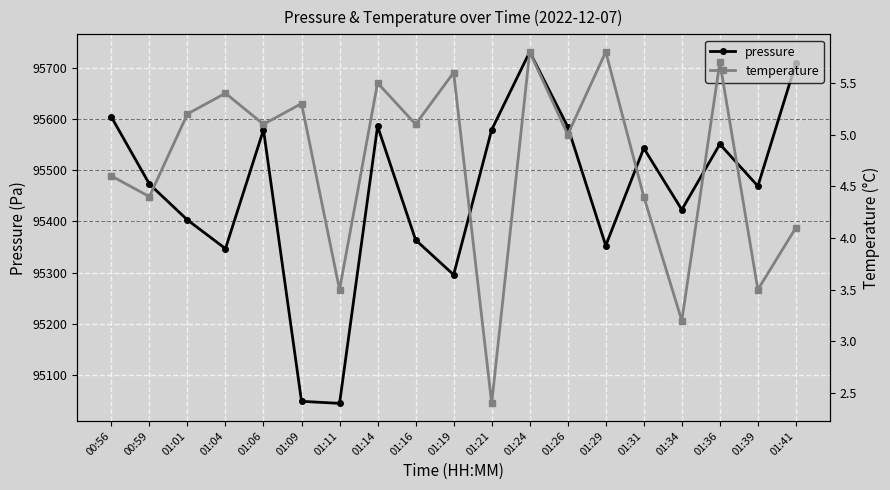

What is the value of the pressure point at the 14th from the left?

95353